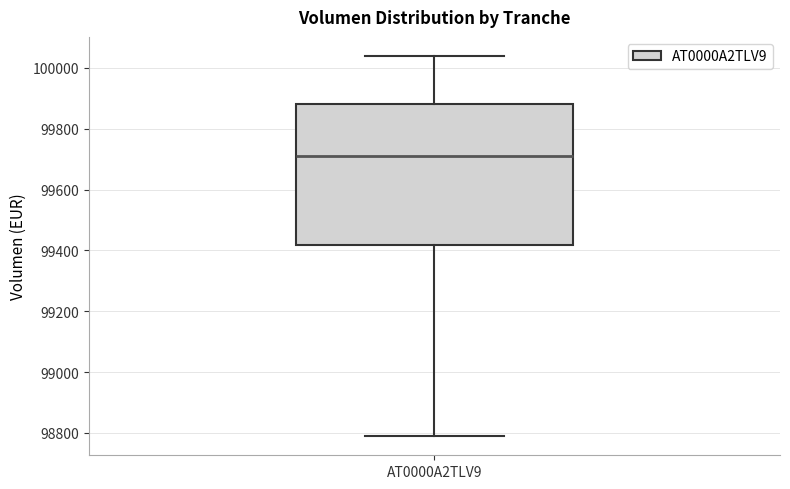

Transcribe this box plot: give where the median line is, the range the box spans, and where the two whiskers end, as read against the y-axis. The values are not printed on the chart, so give them approximately, as read against the axis.

median 99720, box 99420 to 99880, whiskers 98780 to 100040